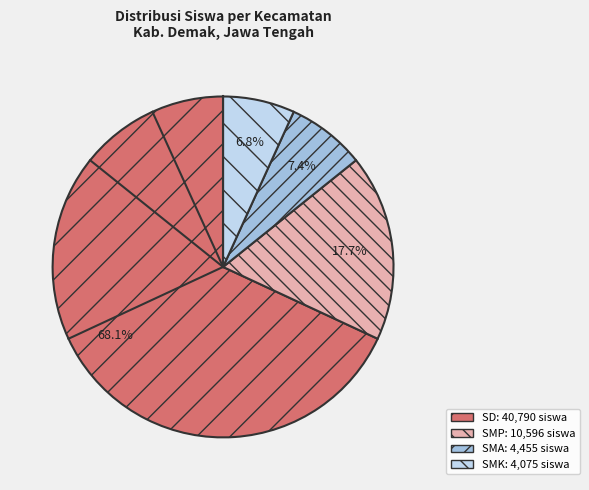

How many slices are in this pie chart?

4